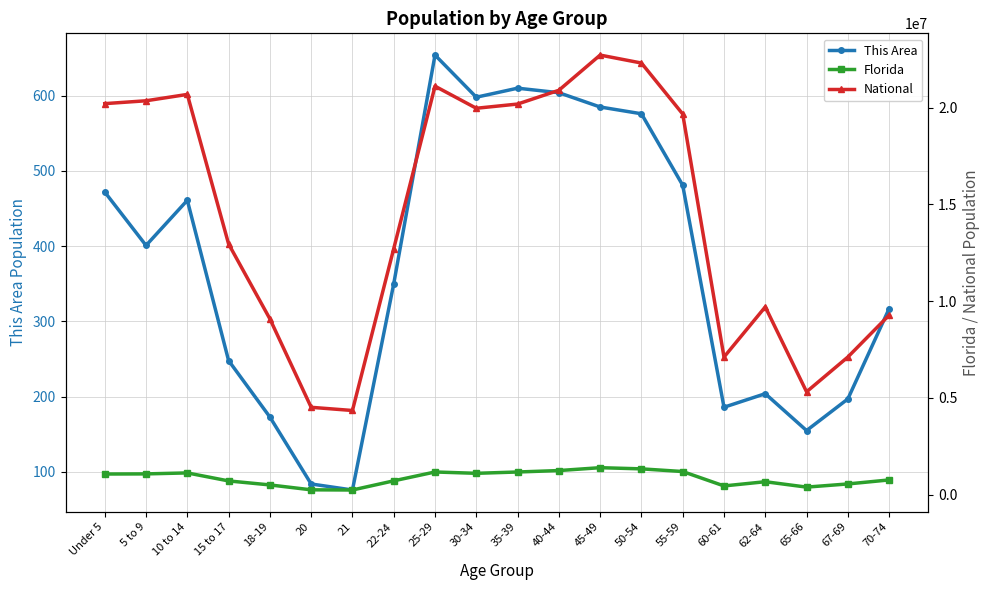

The value of Florida at 40-44 is 1252787. True or false?

True